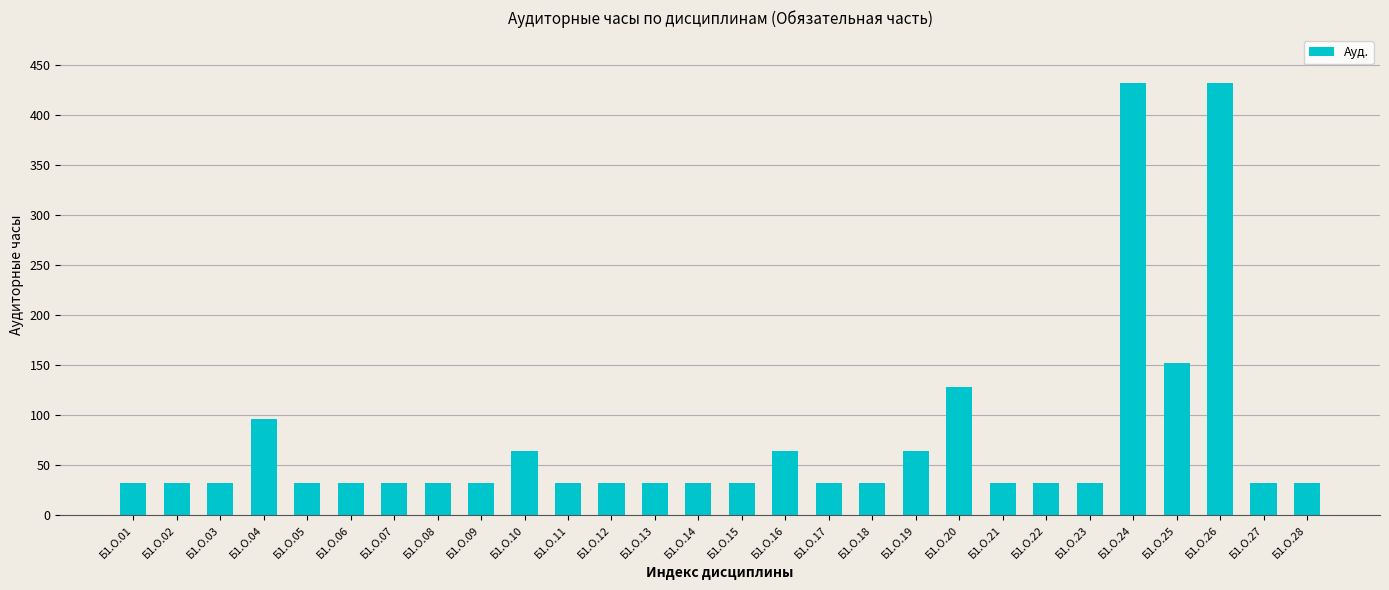

What is the average value?

74